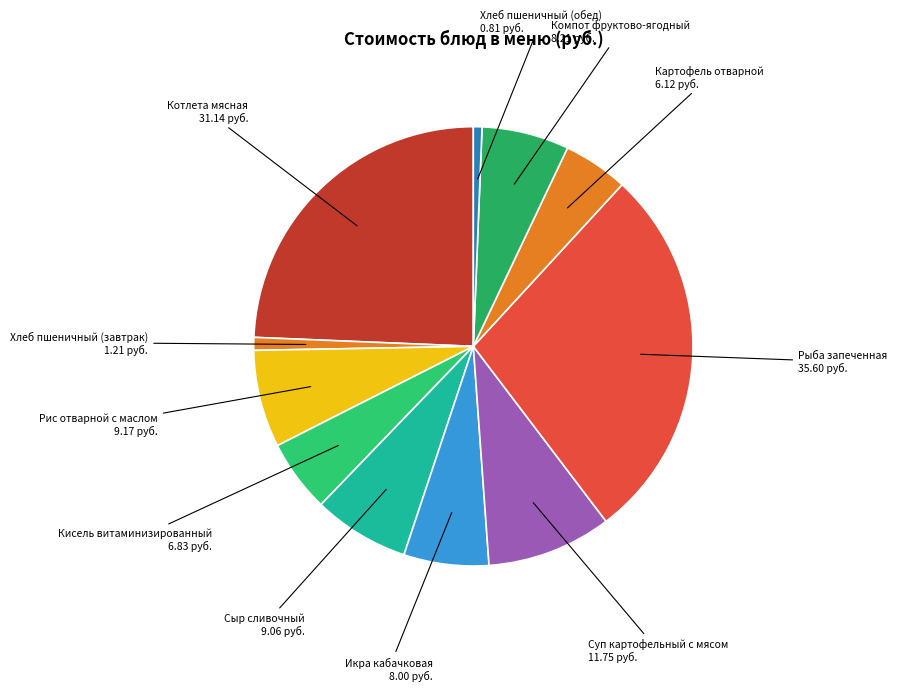

Rank the categories by value from lowest to highest.

Хлеб пшеничный (обед), Хлеб пшеничный (завтрак), Картофель отварной, Кисель витаминизированный, Икра кабачковая, Компот фруктово-ягодный, Сыр сливочный, Рис отварной с маслом, Суп картофельный с мясом, Котлета мясная, Рыба запеченная